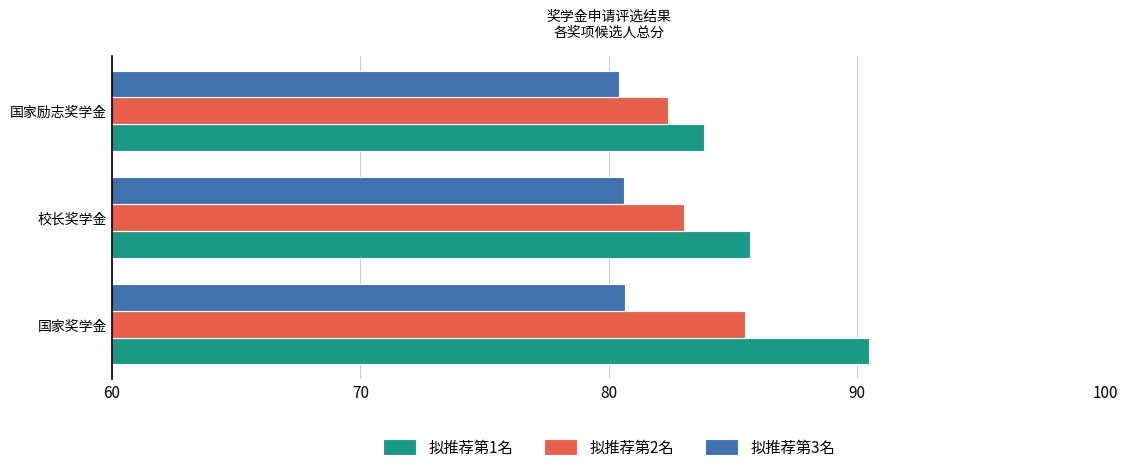

Which series has the largest total across all categories?

拟推荐第1名